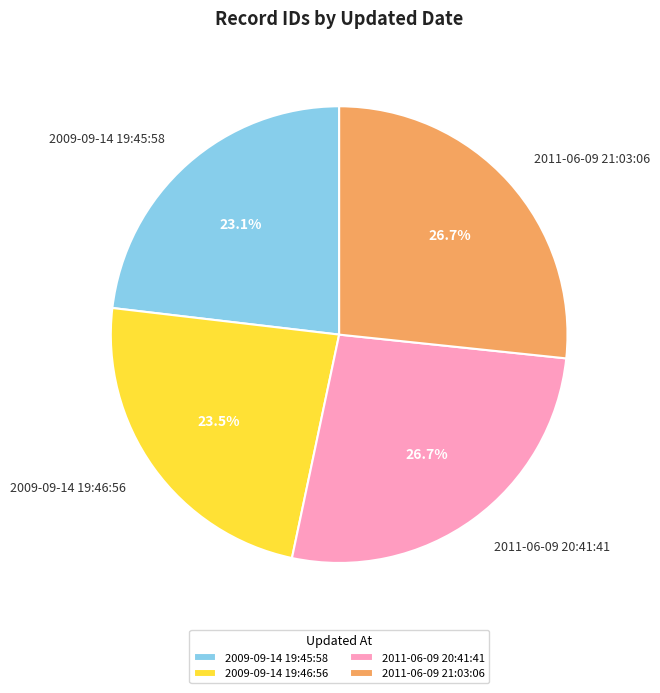

Approximately how many times larger is the value at 2009-09-14 19:46:56 compared to 2011-06-09 21:03:06?

0.9